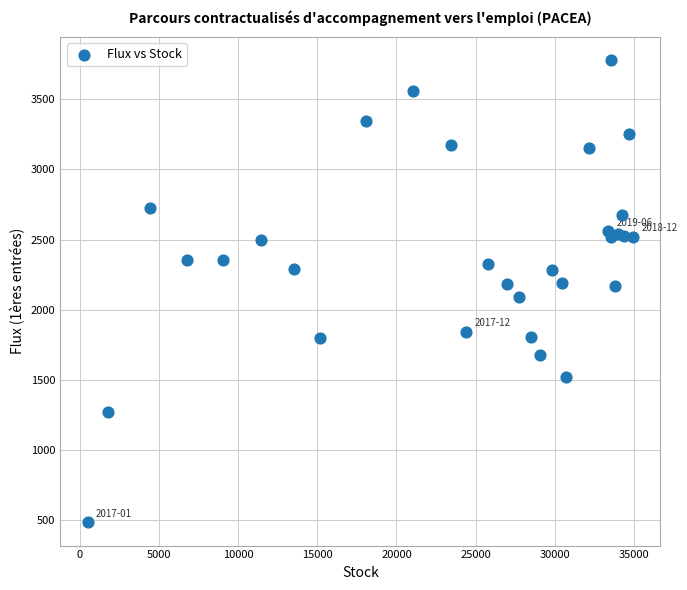

What is the range of X values (max minus min)?

34464